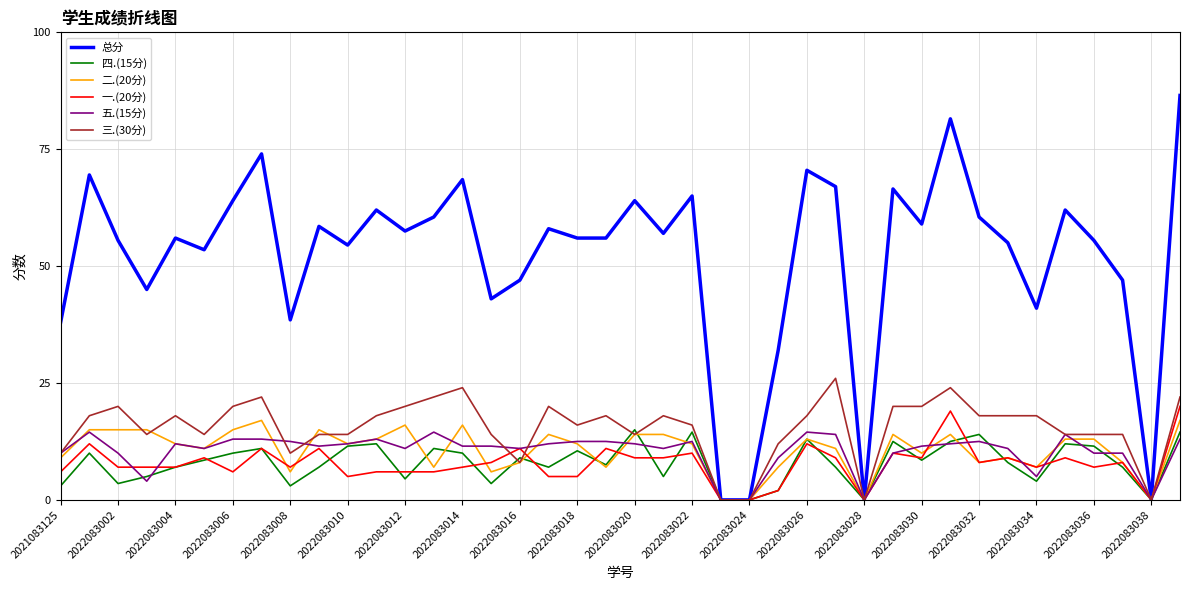

Which series has the widest spread of values?

总分